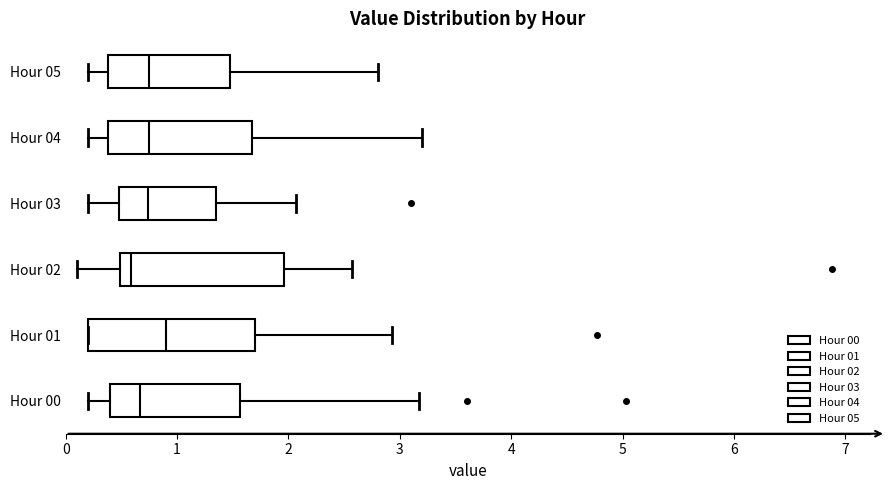

Reading bottom to top, transcribe this box plot: for each box, give where its median line is, the range the box spans, and where its two whiskers end, as read against the x-axis. The values are not printed on the chart, so give them approximately, as read against the axis.

Hour 00: median 0.7, box 0.4 to 1.6, whiskers 0.2 to 3.2
Hour 01: median 0.9, box 0.2 to 1.7, whiskers 0.2 to 2.9
Hour 02: median 0.6, box 0.5 to 2.0, whiskers 0.1 to 2.6
Hour 03: median 0.7, box 0.5 to 1.4, whiskers 0.2 to 2.1
Hour 04: median 0.8, box 0.4 to 1.7, whiskers 0.2 to 3.2
Hour 05: median 0.8, box 0.4 to 1.5, whiskers 0.2 to 2.8